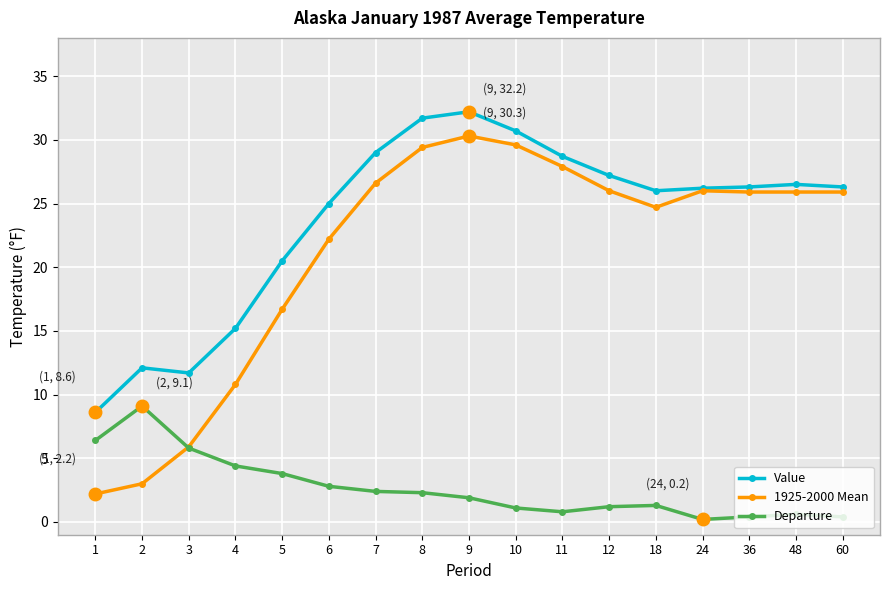

What are all the series names shown in the legend?

Value, 1925-2000 Mean, Departure